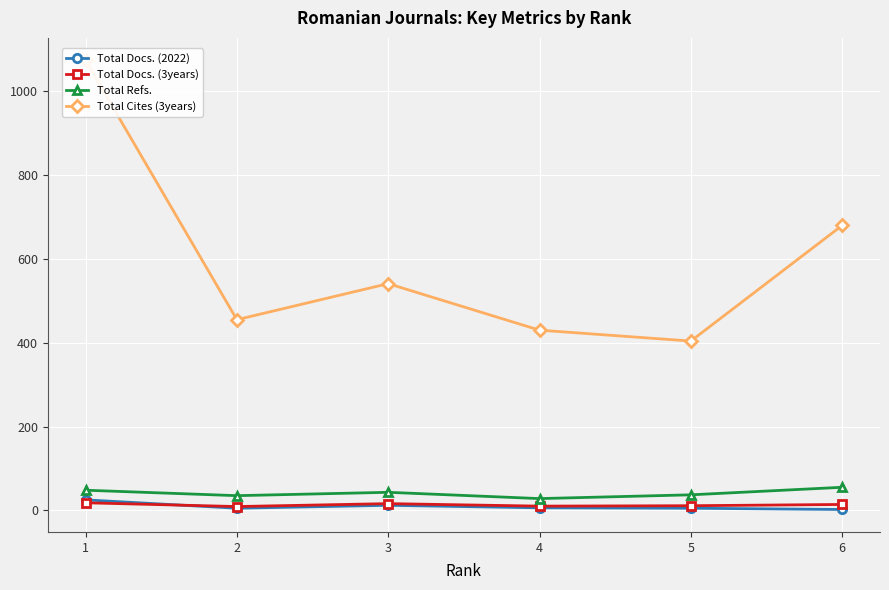

Reading left to right, extract all data points from this chart.

Total Docs. (2022): 25	5	12	6	5	2
Total Docs. (3years): 18	9	16	10	11	14
Total Refs.: 48	35	43	28	37	55
Total Cites (3years): 1074	455	541	430	404	680